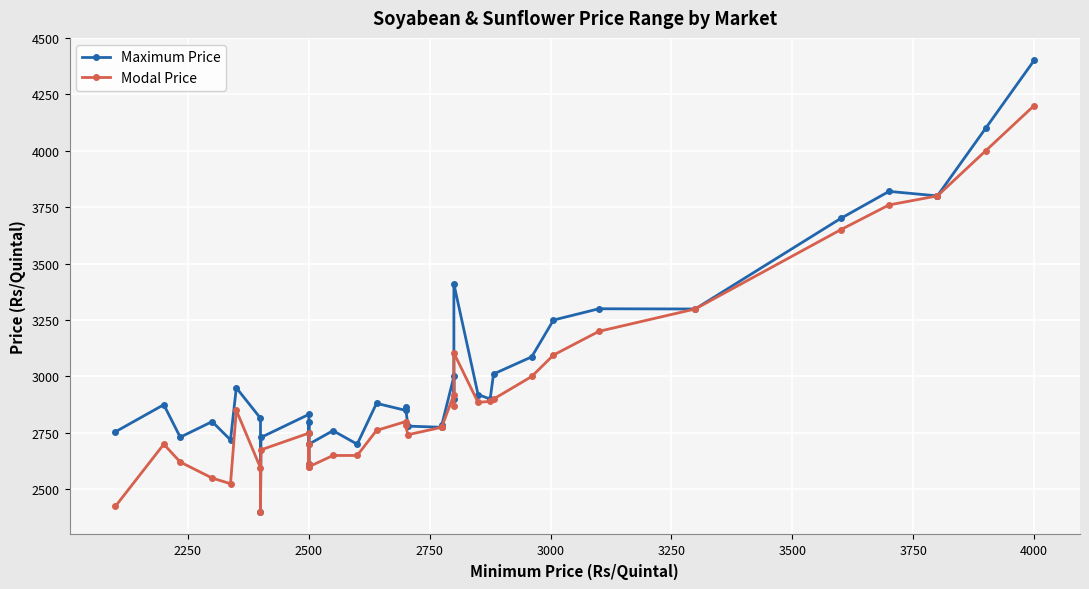

True or false: Modal Price and Maximum Price intersect in this chart.

False